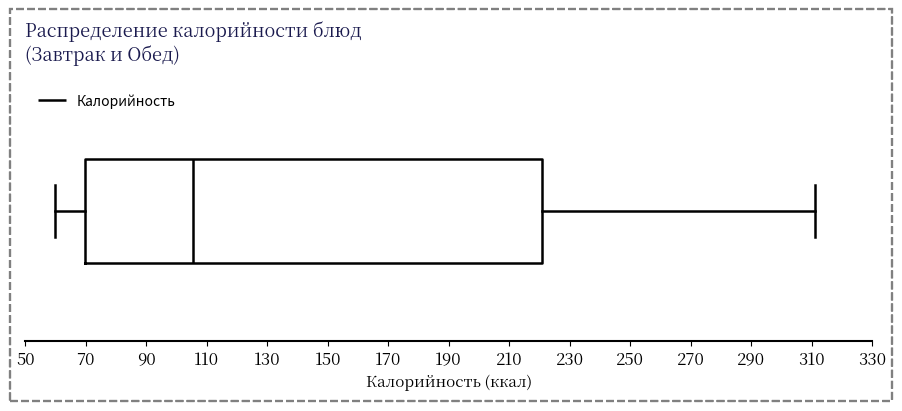

Transcribe this box plot: give where the median line is, the range the box spans, and where the two whiskers end, as read against the x-axis. The values are not printed on the chart, so give them approximately, as read against the axis.

median 106, box 70 to 222, whiskers 60 to 312